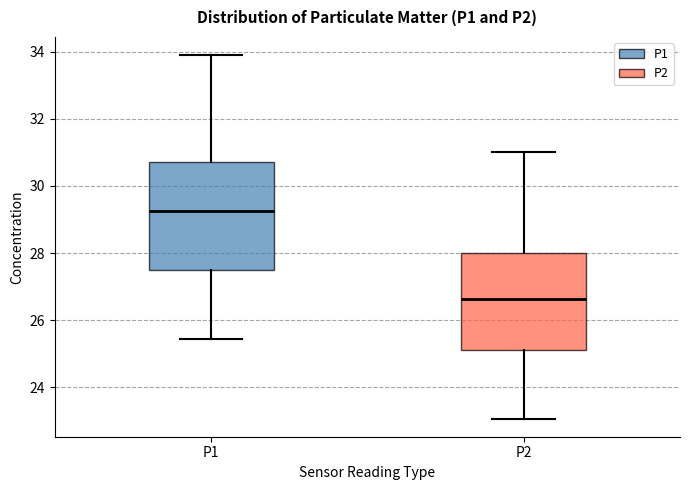

Where is the upper edge of the box for P2 on the y-axis? The values are not printed on the chart, so give them approximately, as read against the axis.

28.0